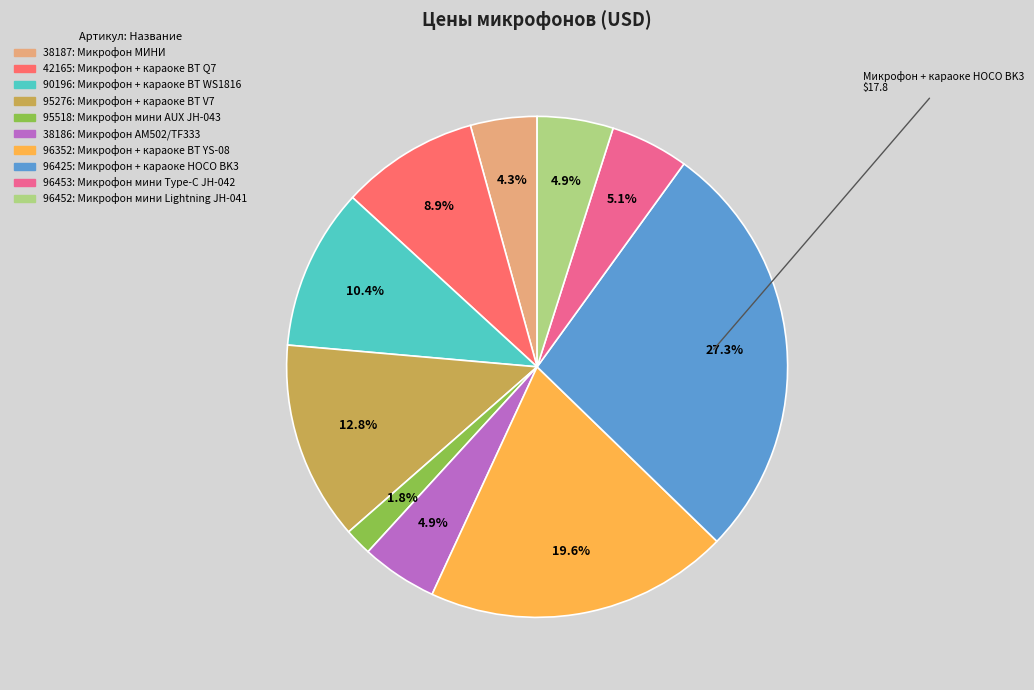

To the nearest percent, what is the combined percentage of 38186 and 95276?

18%